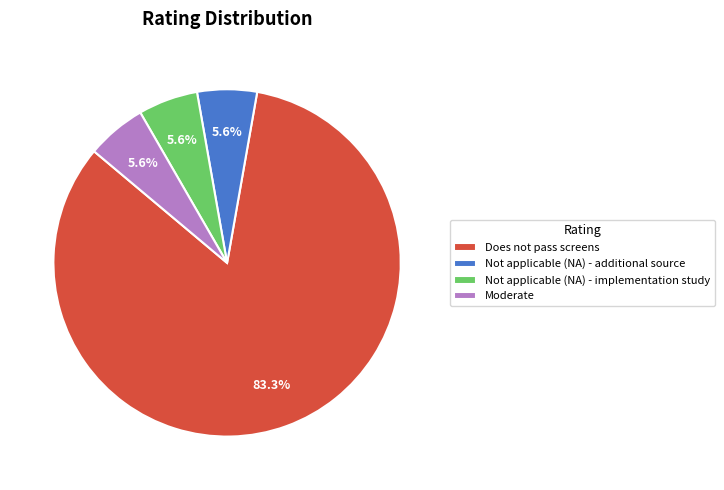

To the nearest percent, what is the average slice percentage?

25%